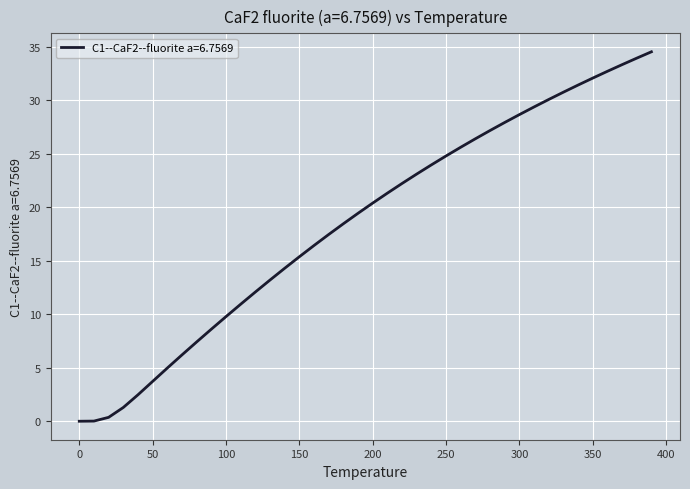

What is the greatest value displayed?

34.5